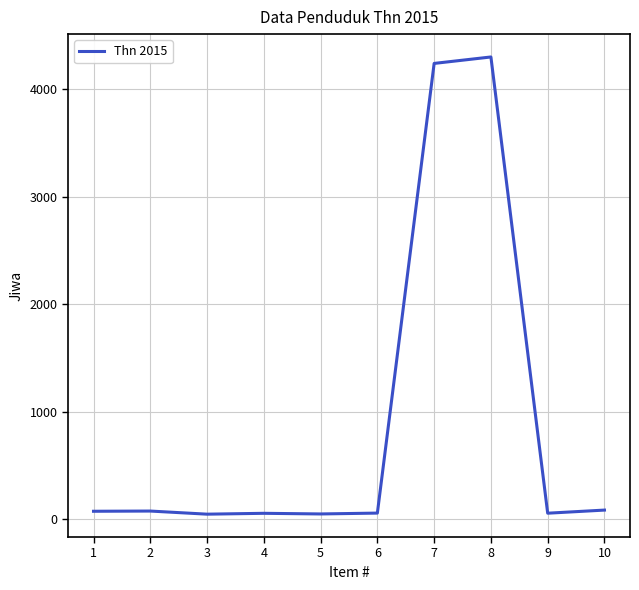

What is the maximum value shown in the chart?

4300